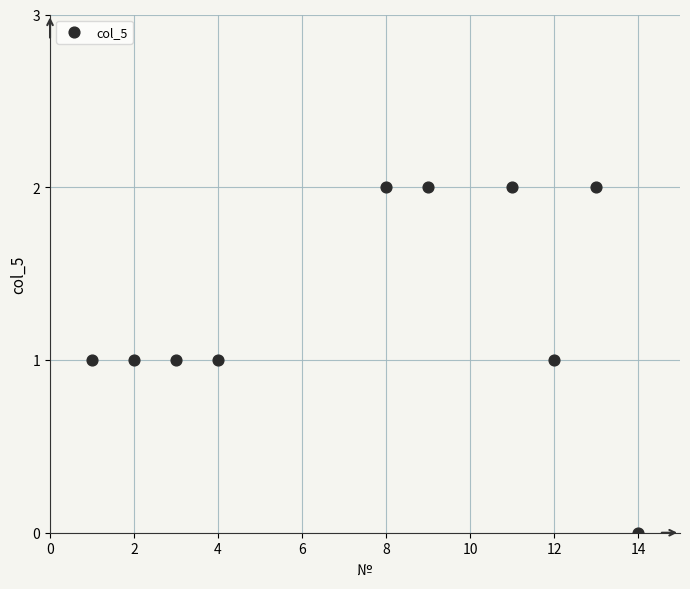

What is the average X value?

8